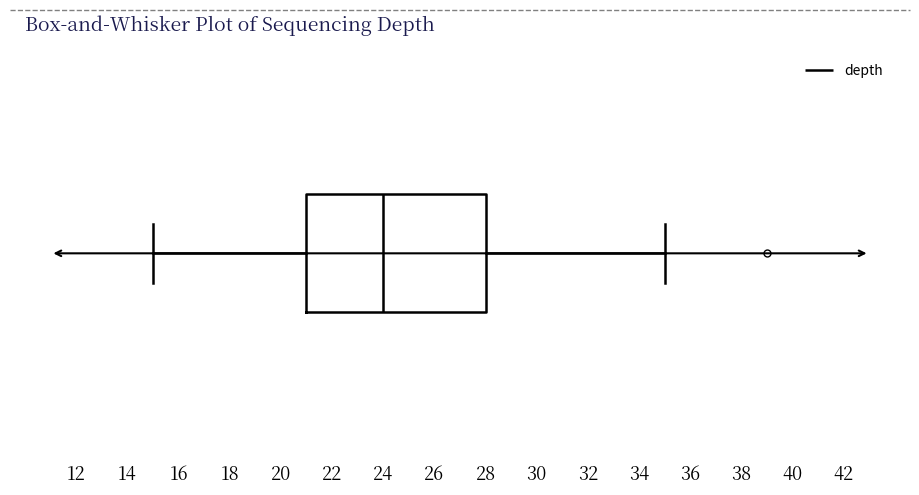

Transcribe this box plot: give where the median line is, the range the box spans, and where the two whiskers end, as read against the x-axis. The values are not printed on the chart, so give them approximately, as read against the axis.

median 24, box 21 to 28, whiskers 15 to 35